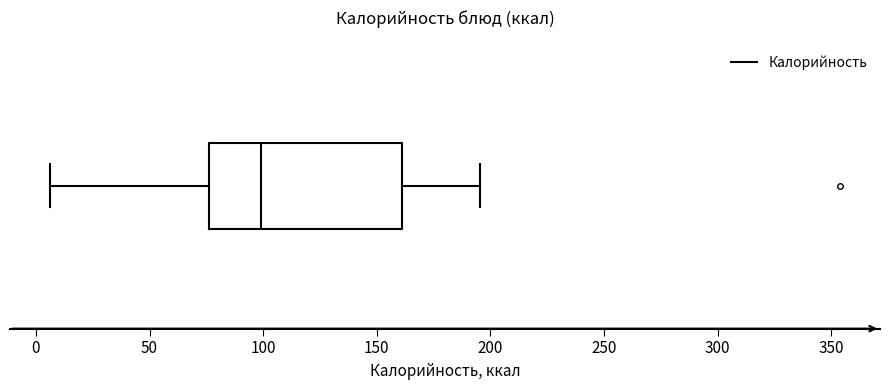

Read this box plot against the x-axis: the position of the median line, the range covered by the box, and the ends of both whiskers. The values are not printed on the chart, so give them approximately, as read against the axis.

median 100, box 75 to 160, whiskers 5 to 195